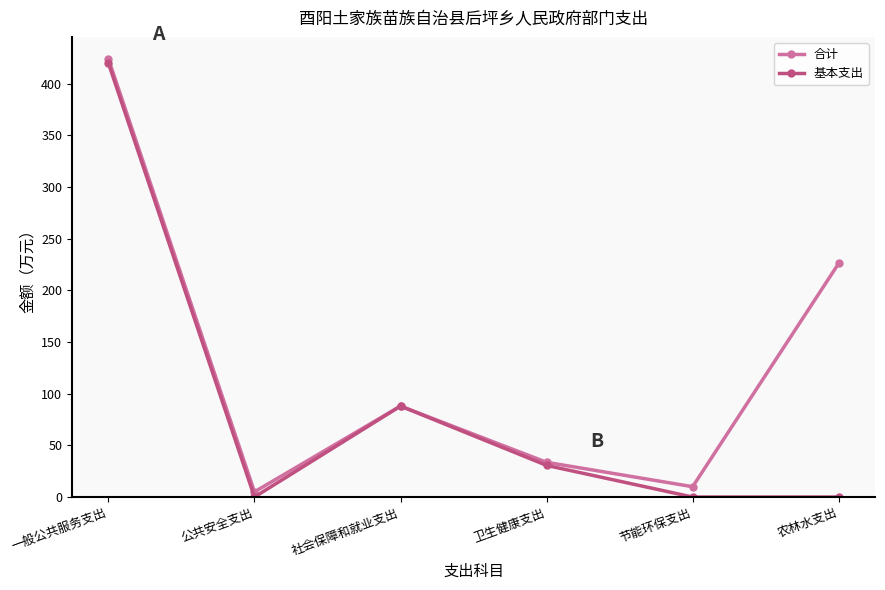

In 合计, how many points are lower than both neighbors (excluding endpoints)?

2